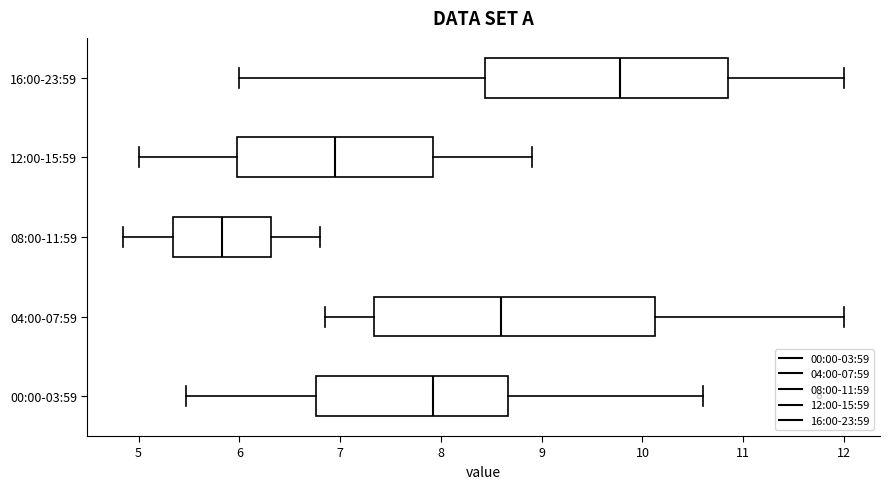

Reading bottom to top, transcribe this box plot: for each box, give where its median line is, the range the box spans, and where its two whiskers end, as read against the x-axis. The values are not printed on the chart, so give them approximately, as read against the axis.

00:00-03:59: median 7.9, box 6.8 to 8.7, whiskers 5.5 to 10.6
04:00-07:59: median 8.6, box 7.3 to 10.1, whiskers 6.9 to 12.0
08:00-11:59: median 5.8, box 5.3 to 6.3, whiskers 4.9 to 6.8
12:00-15:59: median 7.0, box 6.0 to 7.9, whiskers 5.0 to 8.9
16:00-23:59: median 9.8, box 8.4 to 10.9, whiskers 6.0 to 12.0